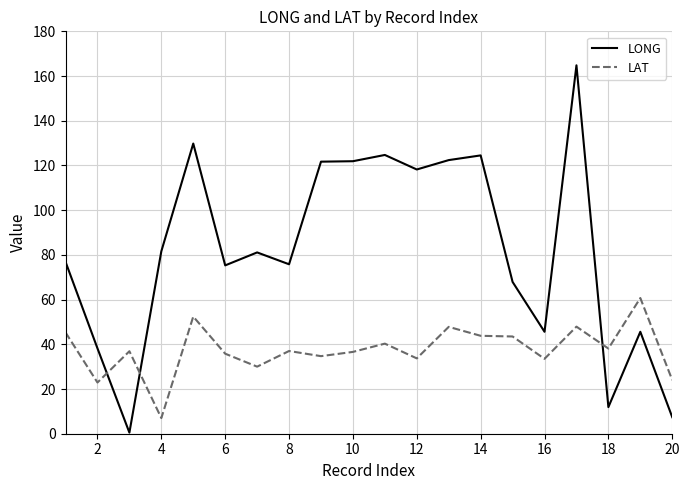

Is this an area chart (filled region under the line)?

No